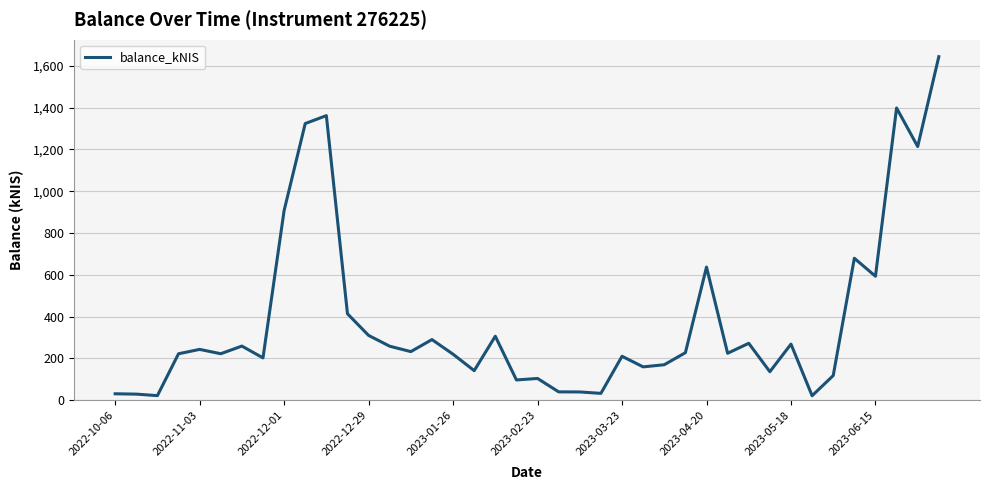

What is the difference between the maximum and minimum values?

1622.2